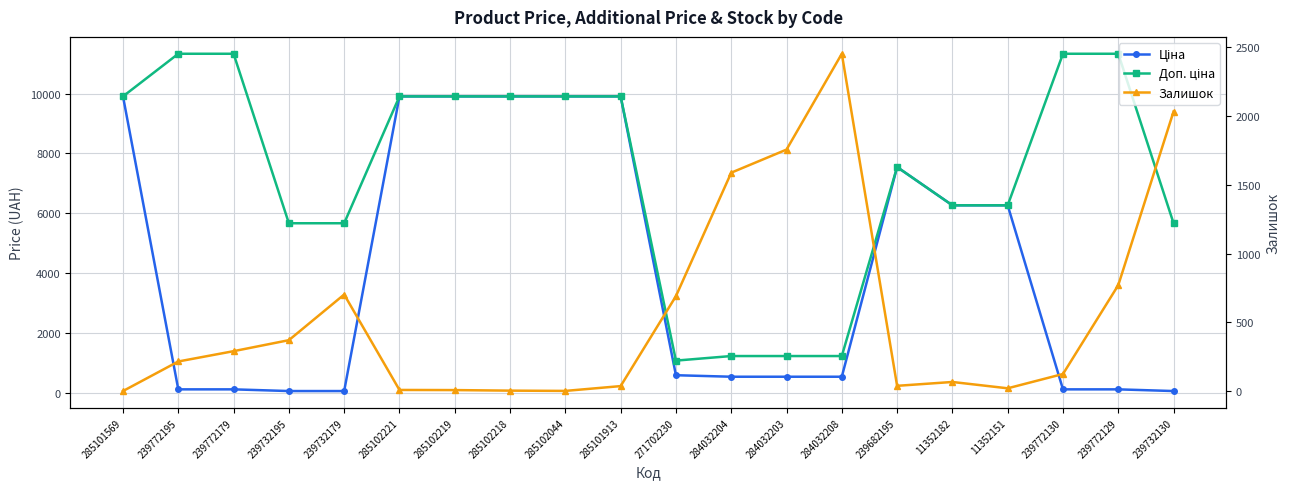

Between 239772179 and 284032204, which series saw the biggest shift?

Доп. ціна